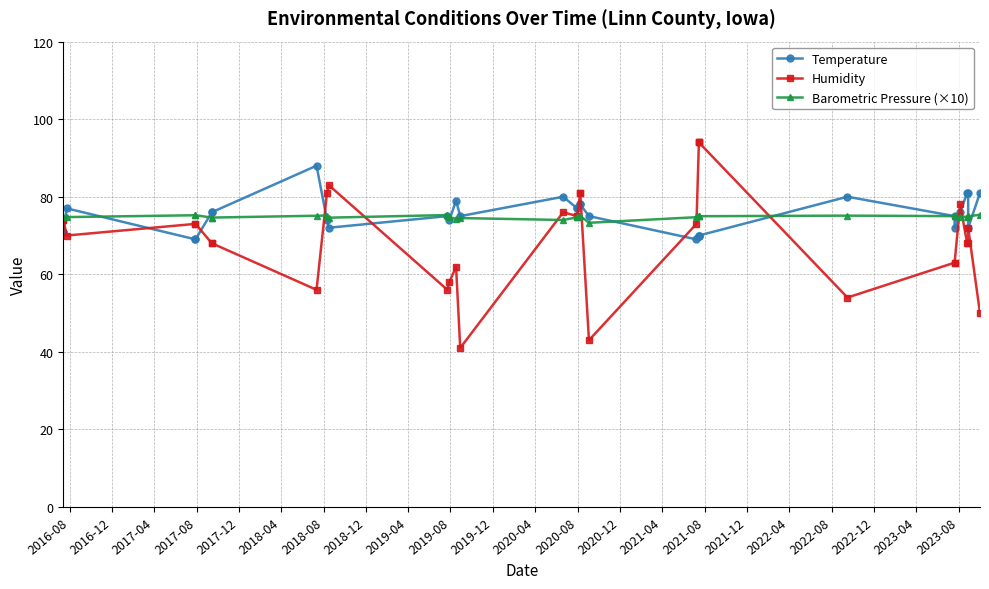

Reading left to right, extract all data points from this chart.

Temperature: 71.0	71.0	77.0	69.0	69.0	76.0	76.0	88.0	74.0	72.0	75.0	74.0	79.0	75.0	80.0	77.0	77.0	78.0	78.0	75.0	69.0	70.0	70.0	70.0	80.0	75.0	72.0	76.0	81.0	81.0	72.0	81.0
Humidity: 74.0	74.0	70.0	73.0	73.0	68.0	68.0	56.0	81.0	83.0	56.0	58.0	62.0	41.0	76.0	75.0	75.0	81.0	81.0	43.0	73.0	94.0	94.0	94.0	54.0	63.0	63.0	78.0	68.0	68.0	72.0	50.0
Barometric Pressure (×10): 74.8	74.8	74.8	75.2	75.2	74.6	74.6	75.1	75.1	74.6	75.3	74.8	74.3	74.5	74.0	74.7	74.7	75.0	75.0	73.3	74.7	75.0	75.0	75.0	75.1	75.0	75.0	74.8	74.8	74.9	74.9	75.4